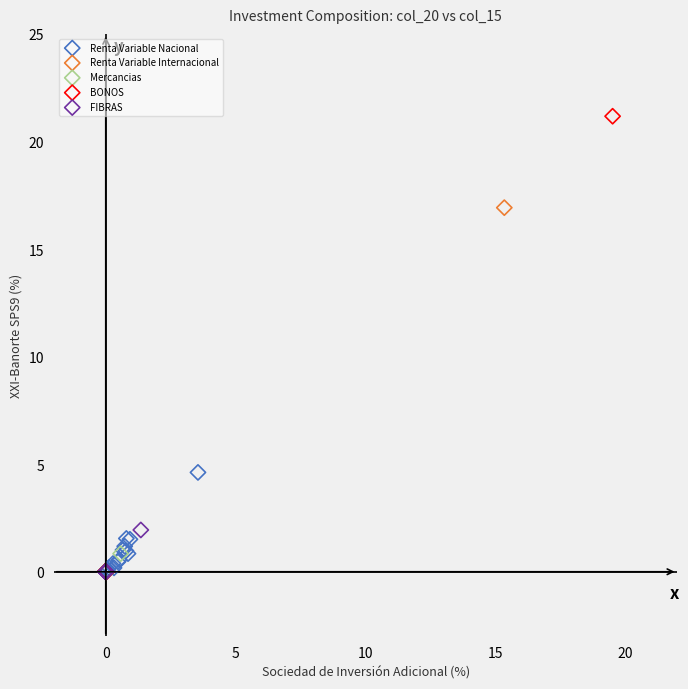

What are all the series names shown in the legend?

Renta Variable Nacional, Renta Variable Internacional, Mercancias, BONOS, FIBRAS